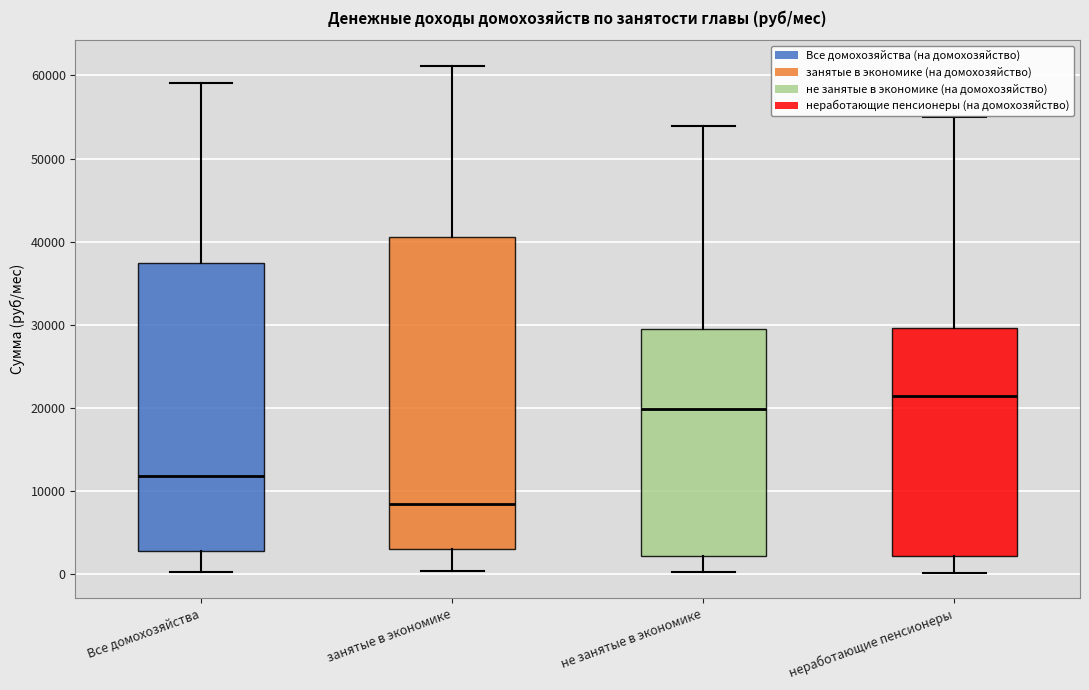

Reading left to right, transcribe this box plot: for each box, give where its median line is, the range the box spans, and where its two whiskers end, as read against the y-axis. The values are not printed on the chart, so give them approximately, as read against the axis.

Все домохозяйства: median 12000, box 3000 to 37000, whiskers 0 to 59000
занятые в экономике: median 9000, box 3000 to 41000, whiskers 0 to 61000
не занятые в экономике: median 20000, box 2000 to 29000, whiskers 0 to 54000
неработающие пенсионеры: median 21000, box 2000 to 30000, whiskers 0 to 55000